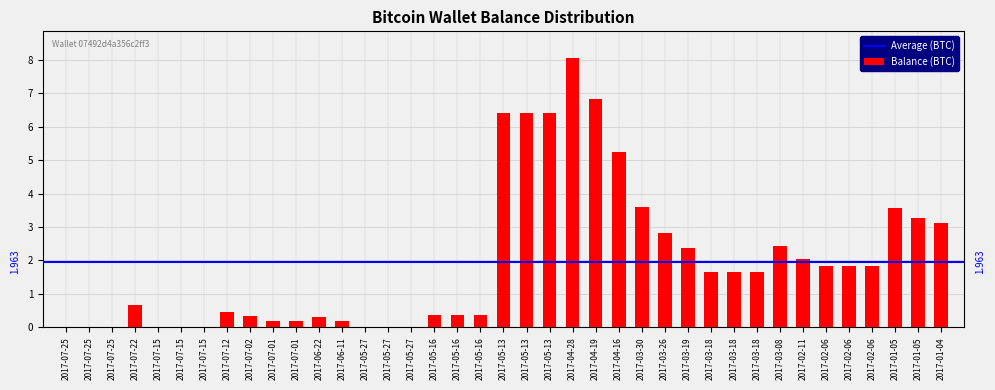

How many data points does each series have?

39